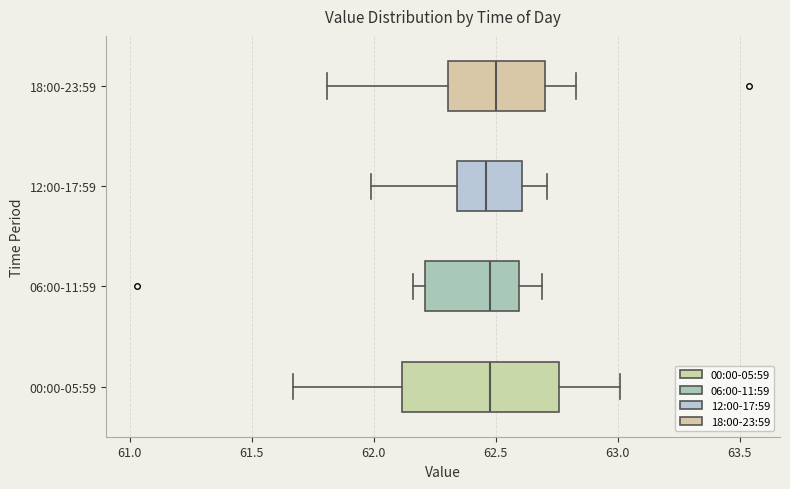

Where is the left edge of the box for 18:00-23:59 on the x-axis? The values are not printed on the chart, so give them approximately, as read against the axis.

62.30